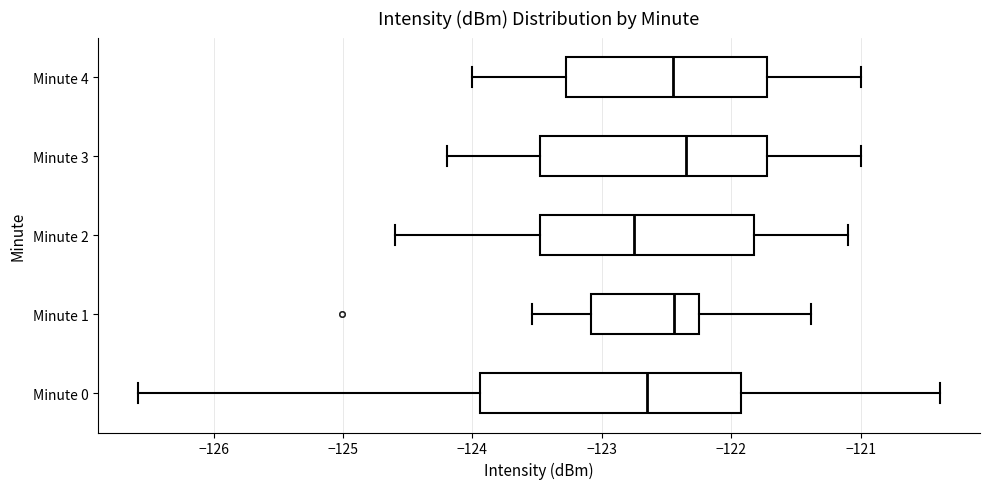

Where does the left whisker of the box for Minute 2 end on the x-axis? The values are not printed on the chart, so give them approximately, as read against the axis.

-124.6